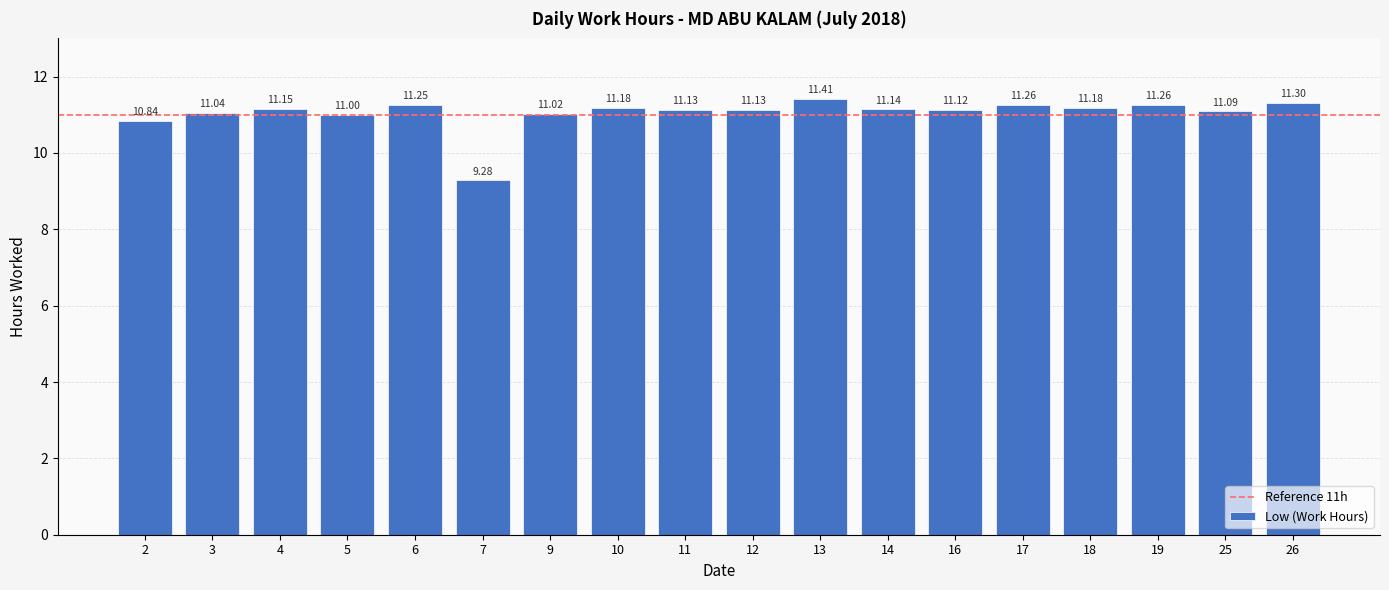

Does the chart contain any negative values?

No